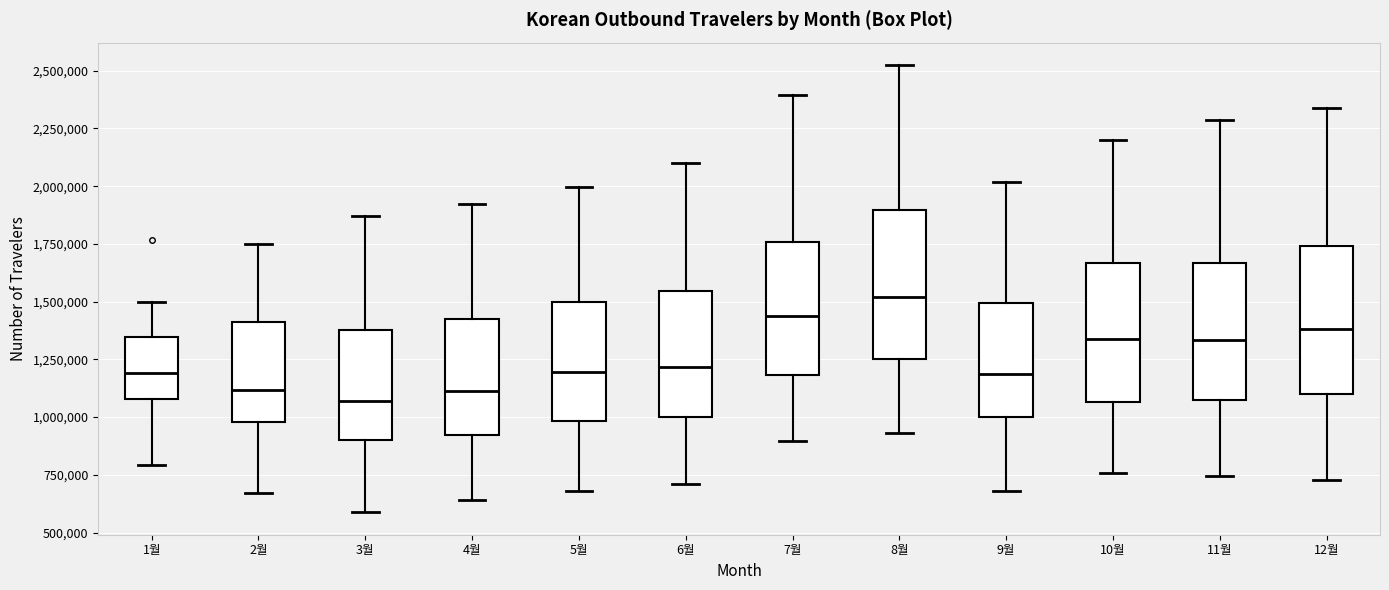

Reading left to right, read every box against the y-axis: the position of its median line, the range the box covers, and the ends of its whiskers. The values are not printed on the chart, so give them approximately, as read against the axis.

1월: median 1200000, box 1100000 to 1350000, whiskers 800000 to 1500000
2월: median 1100000, box 1000000 to 1400000, whiskers 650000 to 1750000
3월: median 1050000, box 900000 to 1400000, whiskers 600000 to 1850000
4월: median 1100000, box 900000 to 1450000, whiskers 650000 to 1900000
5월: median 1200000, box 1000000 to 1500000, whiskers 700000 to 2000000
6월: median 1200000, box 1000000 to 1550000, whiskers 700000 to 2100000
7월: median 1450000, box 1200000 to 1750000, whiskers 900000 to 2400000
8월: median 1500000, box 1250000 to 1900000, whiskers 950000 to 2500000
9월: median 1200000, box 1000000 to 1500000, whiskers 700000 to 2000000
10월: median 1350000, box 1050000 to 1650000, whiskers 750000 to 2200000
11월: median 1350000, box 1050000 to 1650000, whiskers 750000 to 2300000
12월: median 1400000, box 1100000 to 1750000, whiskers 750000 to 2350000